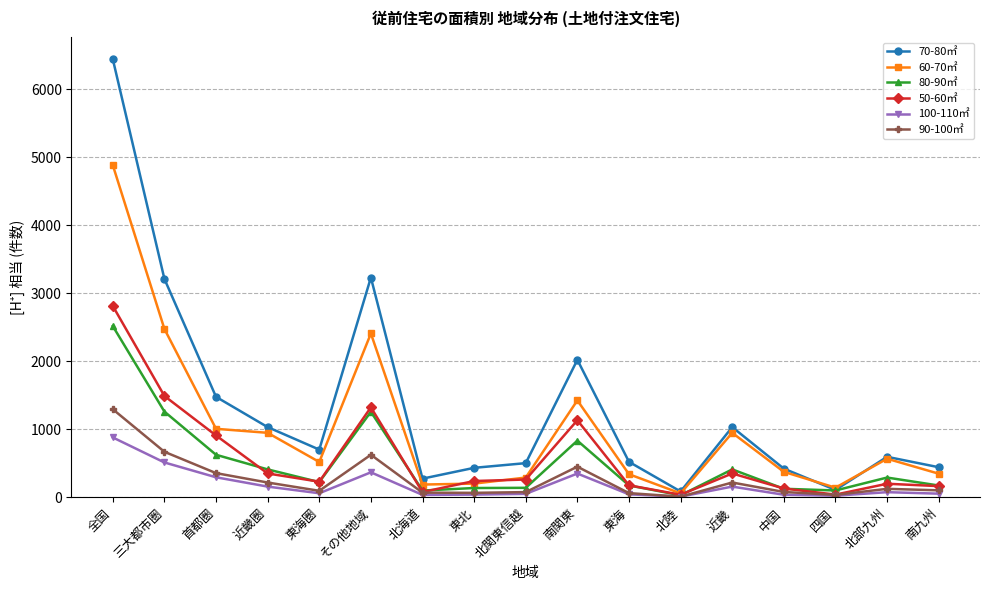

Which series changed the most between 全国 and 北海道?

70-80㎡